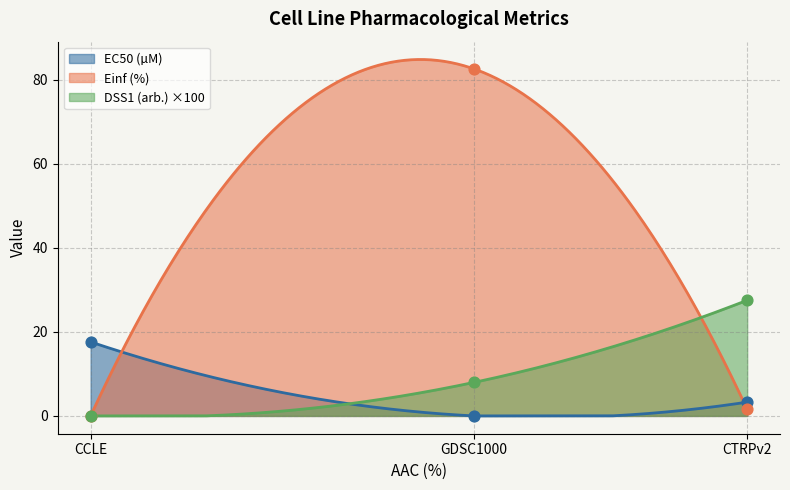

What is the total value across all series at GDSC1000?

90.5